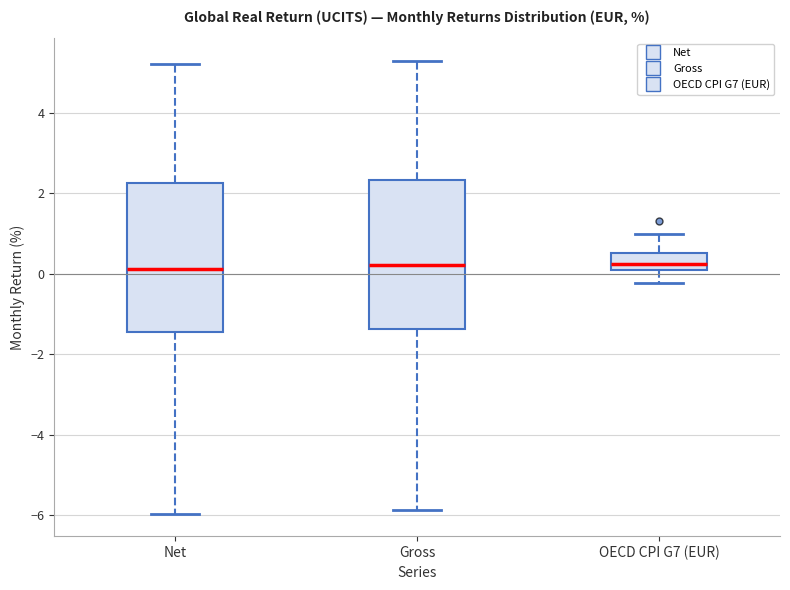

Reading left to right, read every box against the y-axis: the position of its median line, the range the box covers, and the ends of its whiskers. The values are not printed on the chart, so give them approximately, as read against the axis.

Net: median 0.2, box -1.4 to 2.2, whiskers -6.0 to 5.2
Gross: median 0.2, box -1.4 to 2.4, whiskers -5.8 to 5.2
OECD CPI G7 (EUR): median 0.2 (just above the box's lower edge), box 0.2 to 0.6, whiskers -0.2 to 1.0